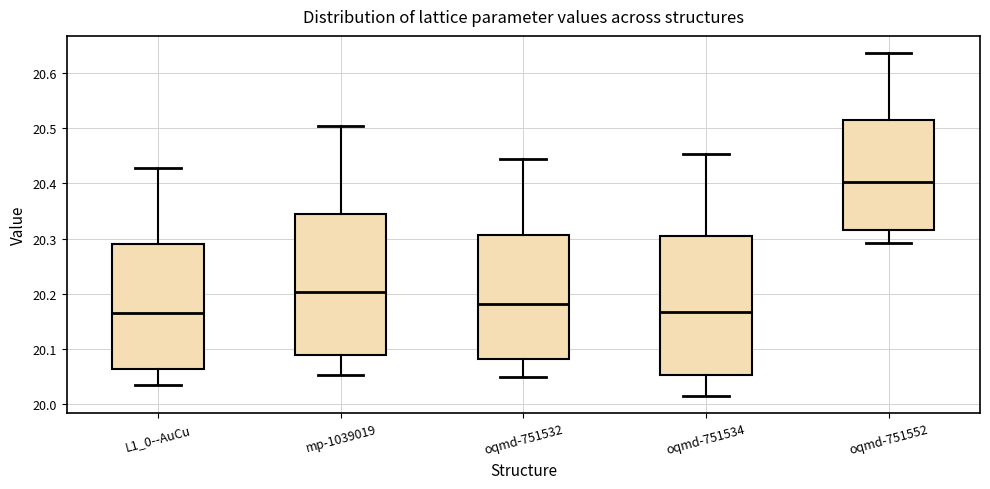

Reading left to right, read every box against the y-axis: the position of its median line, the range the box covers, and the ends of its whiskers. The values are not printed on the chart, so give them approximately, as read against the axis.

L1_0--AuCu: median 20.16, box 20.06 to 20.29, whiskers 20.03 to 20.43
mp-1039019: median 20.20, box 20.09 to 20.35, whiskers 20.05 to 20.50
oqmd-751532: median 20.18, box 20.08 to 20.31, whiskers 20.05 to 20.44
oqmd-751534: median 20.17, box 20.05 to 20.30, whiskers 20.01 to 20.45
oqmd-751552: median 20.40, box 20.32 to 20.51, whiskers 20.29 to 20.64